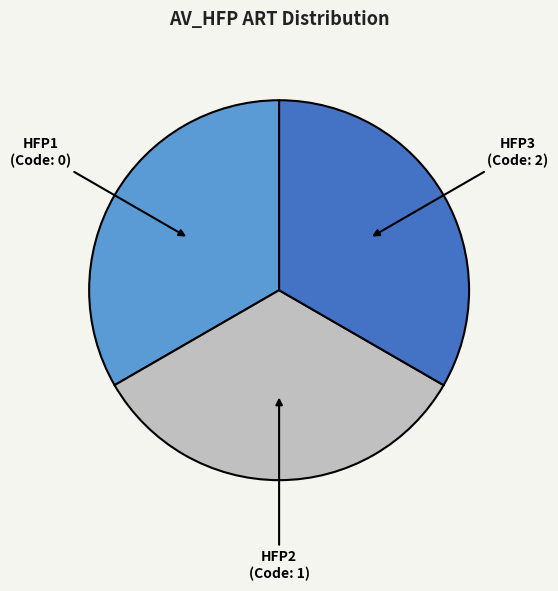

Is it true that HFP3 is 33% of the pie?

True